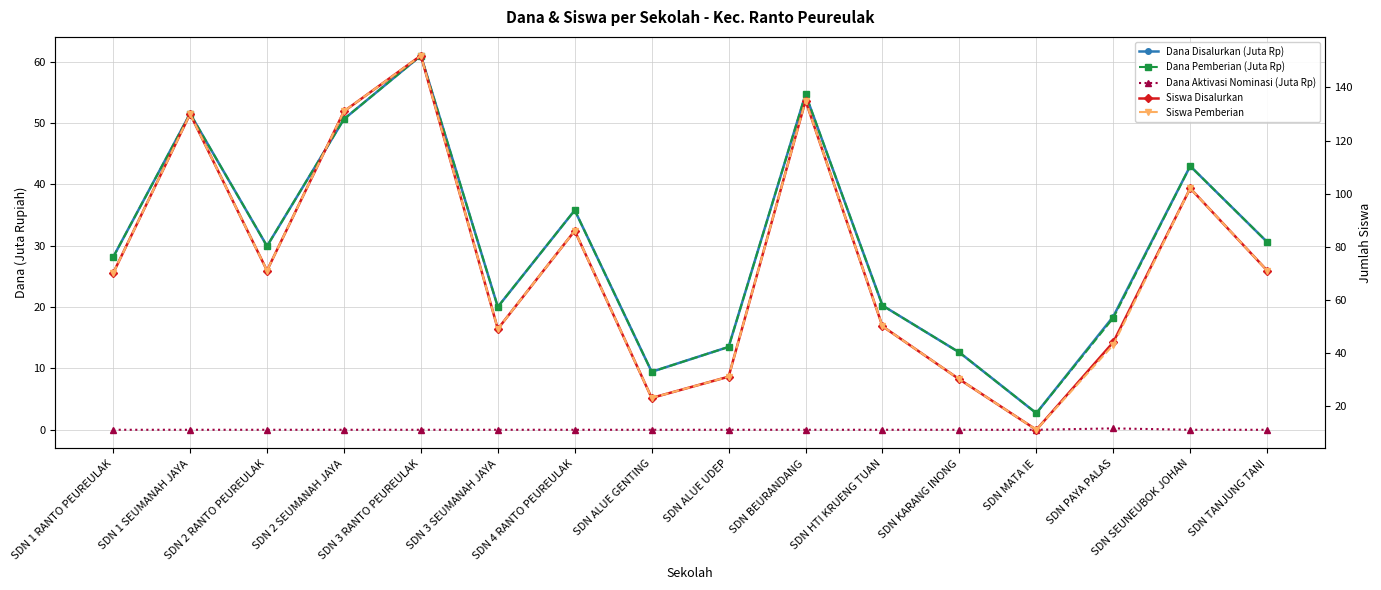

What is the label of the 9th point from the right?

SDN ALUE GENTING